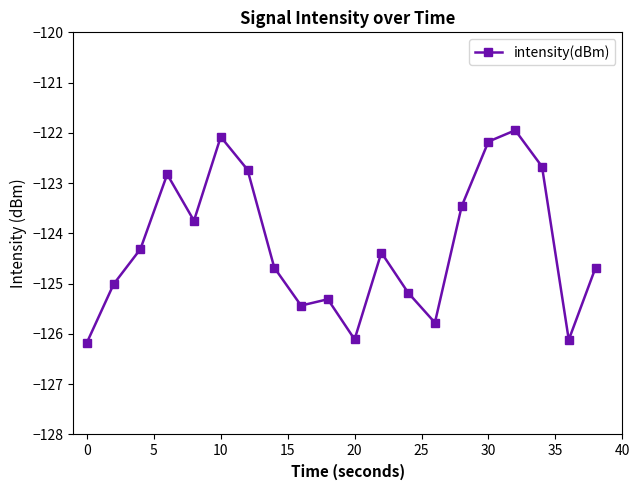

True or false: the data has more than 1 interior local peaks.

True